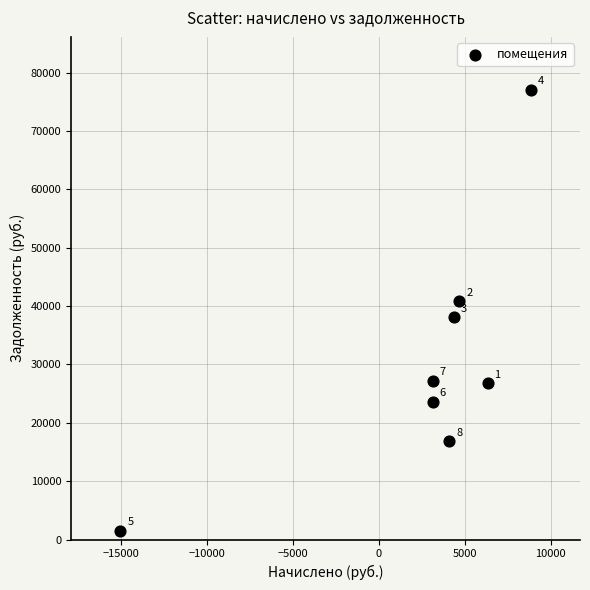

What is the average Y value?

31468.4